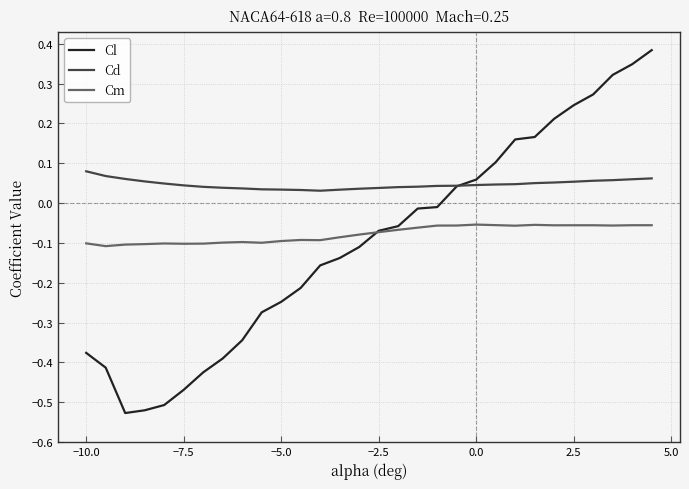

Rank the series by their maximum value, from lowest to highest.

Cm, Cd, Cl